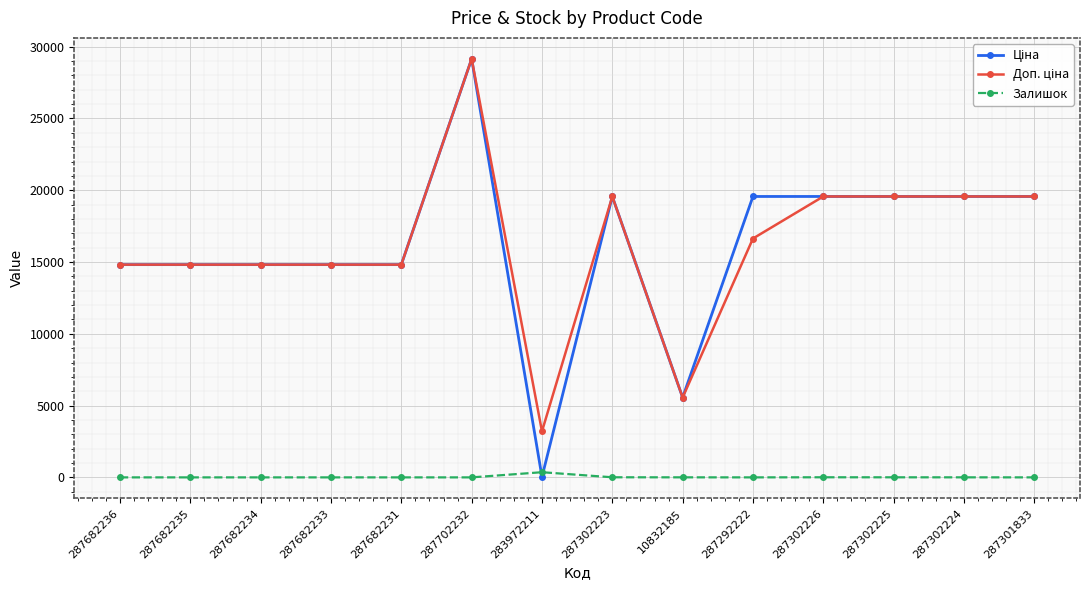

The Залишок series shows 0.0 at 287292222. True or false?

True